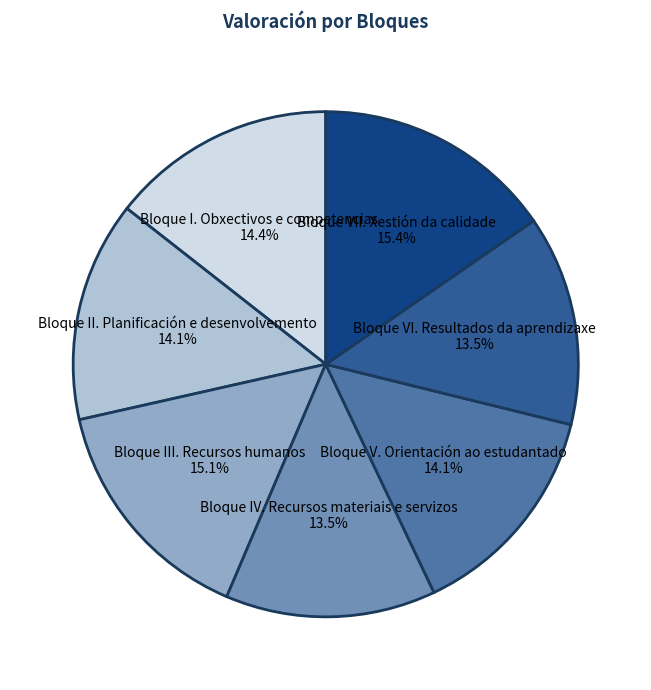

What portion of the pie excludes Bloque III. Recursos humanos?

84.9%